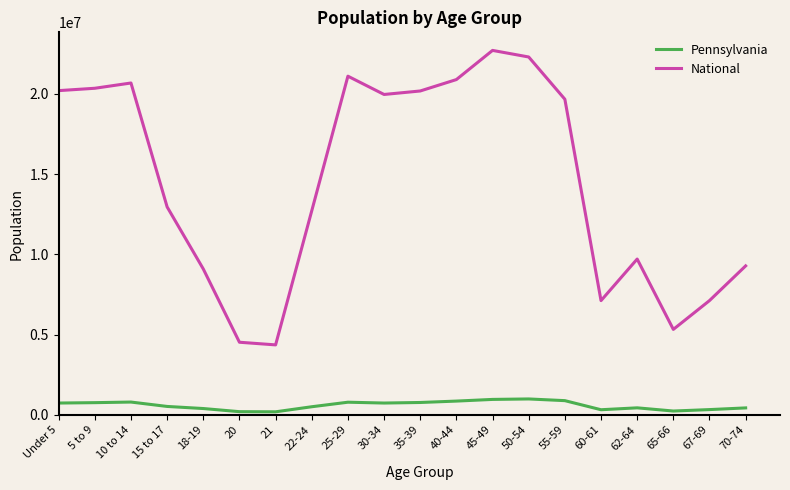

True or false: Pennsylvania and National cross at least once.

False